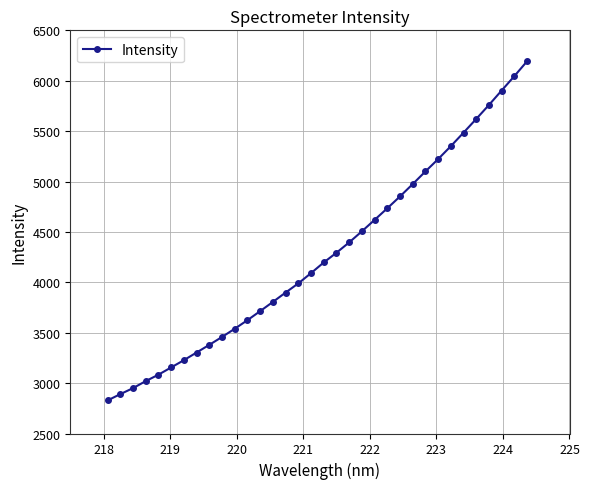

What is the sum of all values?

145212.2